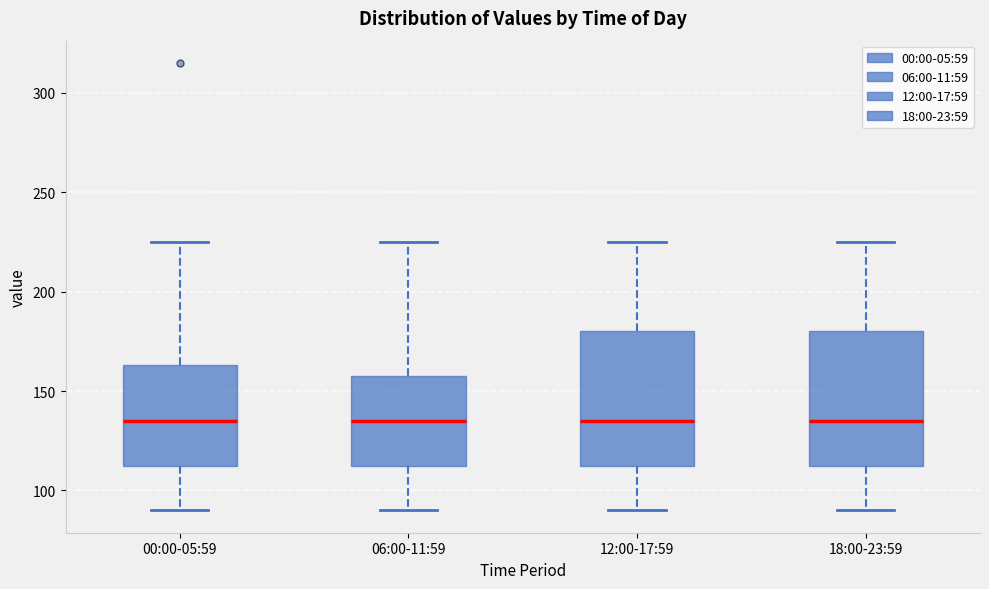

Reading left to right, read every box against the y-axis: the position of its median line, the range the box covers, and the ends of its whiskers. The values are not printed on the chart, so give them approximately, as read against the axis.

00:00-05:59: median 135, box 115 to 165, whiskers 90 to 225
06:00-11:59: median 135, box 115 to 160, whiskers 90 to 225
12:00-17:59: median 135, box 115 to 180, whiskers 90 to 225
18:00-23:59: median 135, box 115 to 180, whiskers 90 to 225